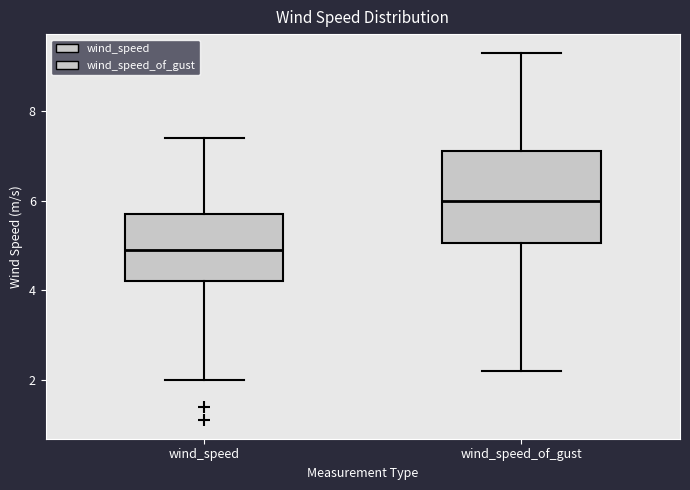

Reading left to right, transcribe this box plot: for each box, give where its median line is, the range the box spans, and where its two whiskers end, as read against the y-axis. The values are not printed on the chart, so give them approximately, as read against the axis.

wind_speed: median 5.0, box 4.2 to 5.8, whiskers 2.0 to 7.4
wind_speed_of_gust: median 6.0, box 5.0 to 7.2, whiskers 2.2 to 9.4